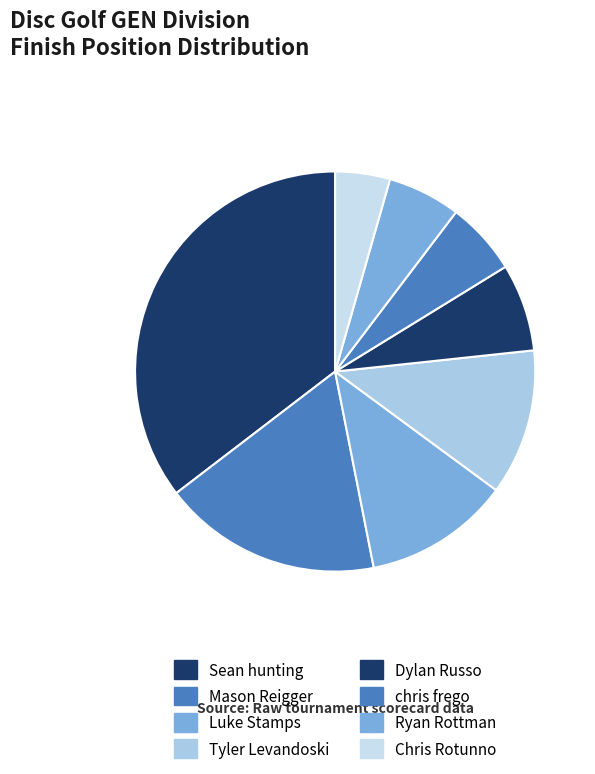

Which category has the smallest portion of the pie?

Chris Rotunno